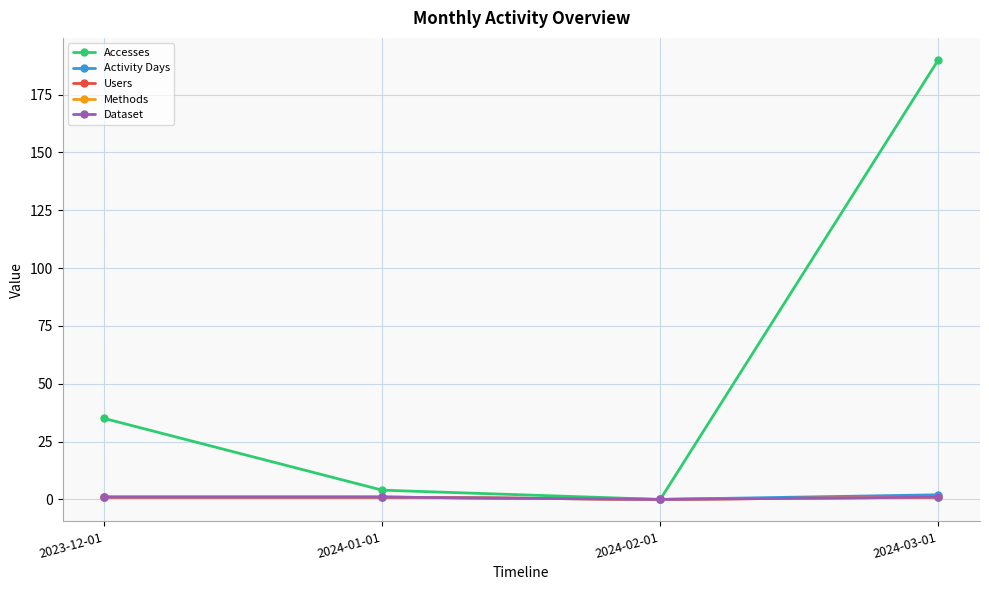

True or false: Methods and Dataset intersect in this chart.

False